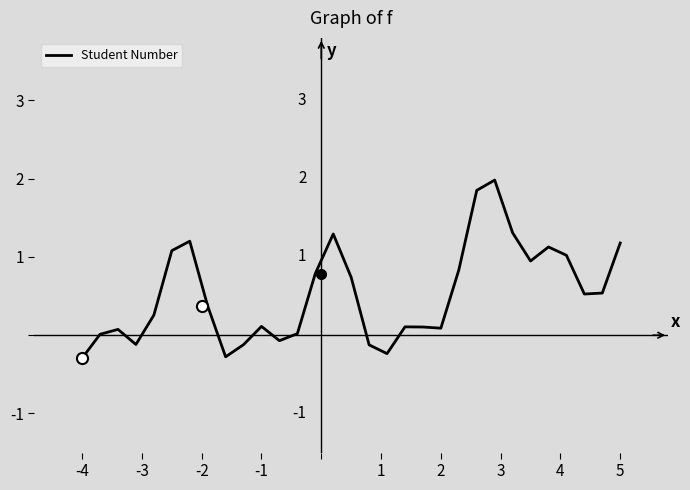

What is the maximum value shown in the chart?

2.0